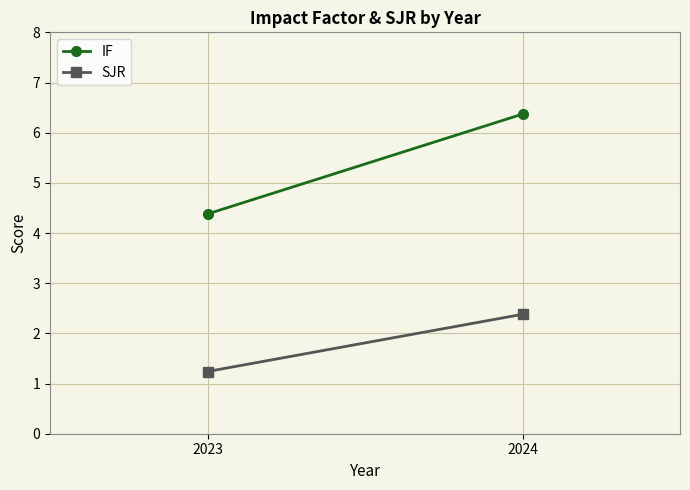

Rank the categories by IF value from lowest to highest.

2023, 2024